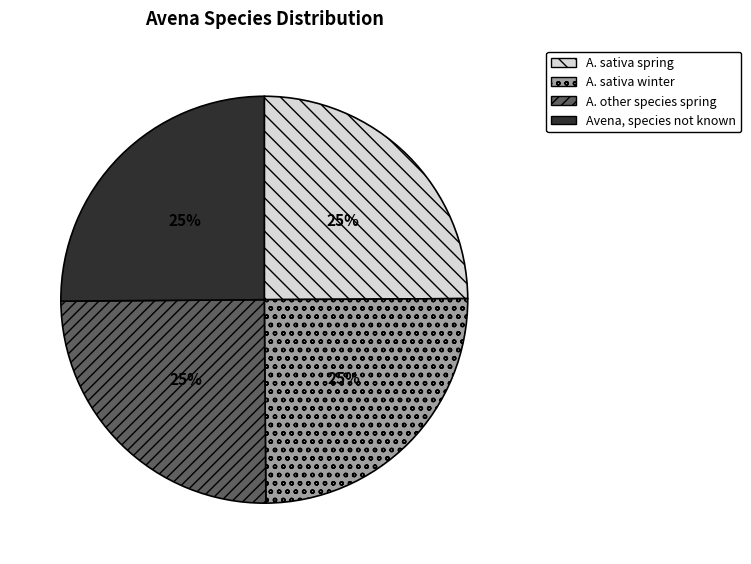

What percentage is the A. sativa spring slice, to the nearest percent?

25%